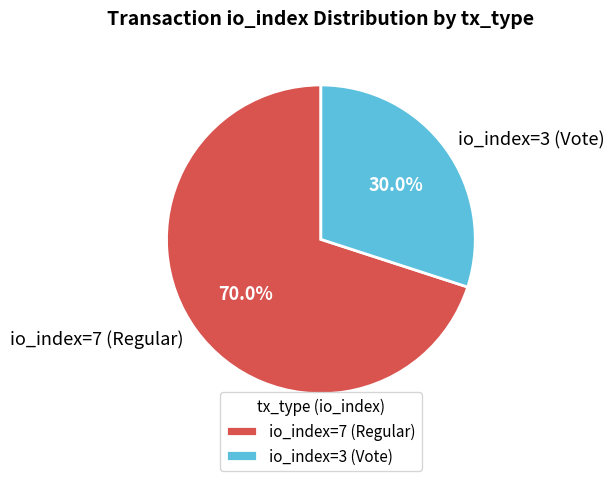

What portion of the pie excludes io_index=3 (Vote)?

70.0%